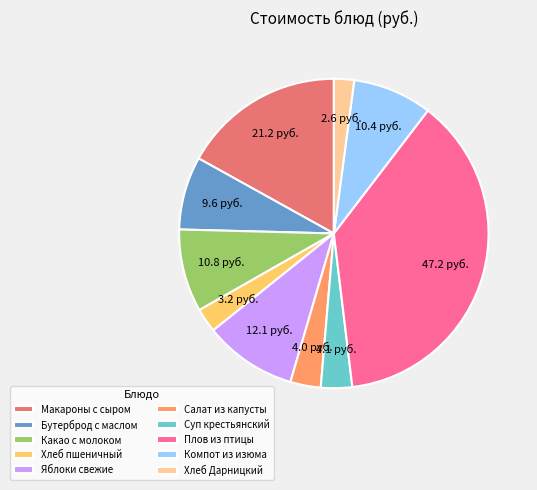

What is the largest slice in the pie chart?

Плов из птицы